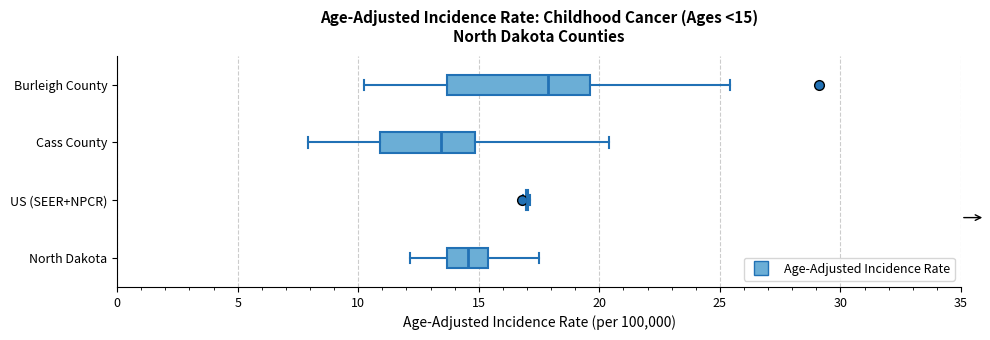

Comparing the boxes themselves (not the whiskers), which one is the widest?

Burleigh County